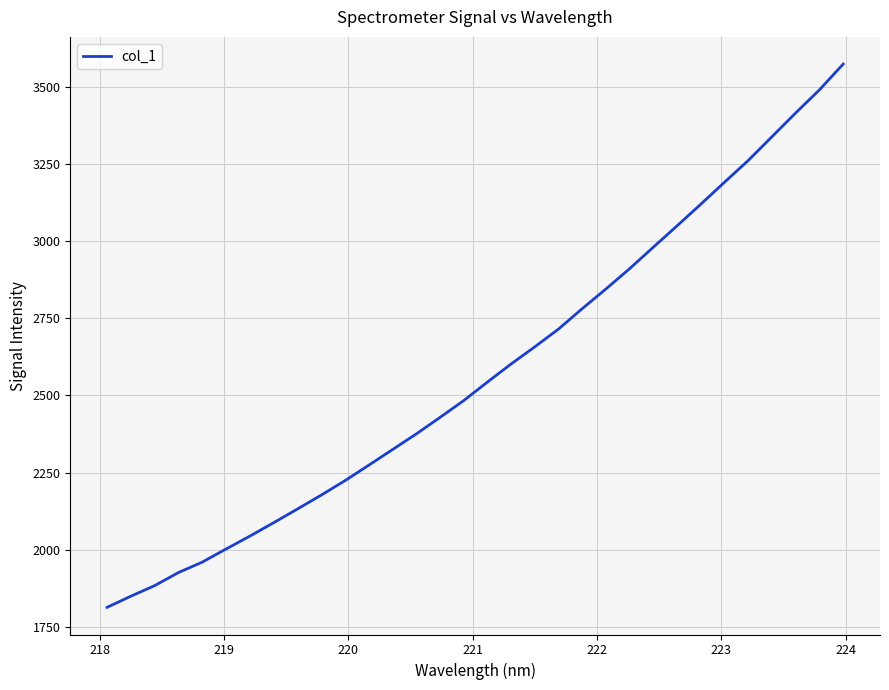

What is the difference between the maximum and minimum values?

1760.8